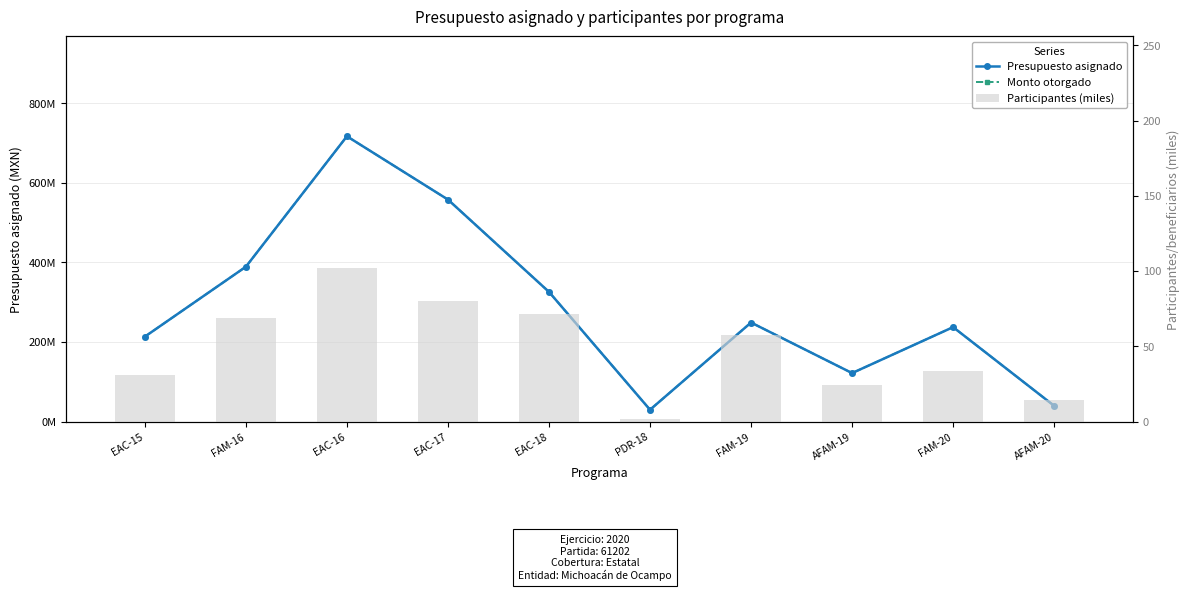

What is the difference between the highest and lowest values at EAC-18?

325743342.6